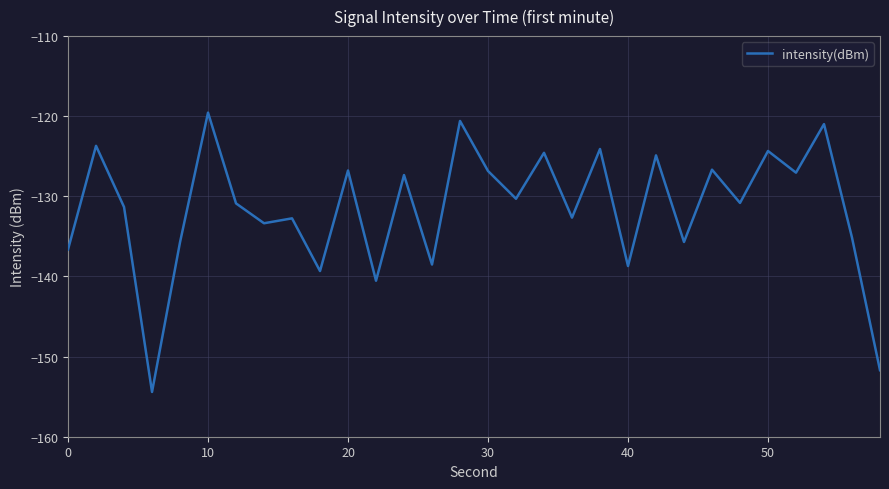

What is the smallest value displayed?

-154.4